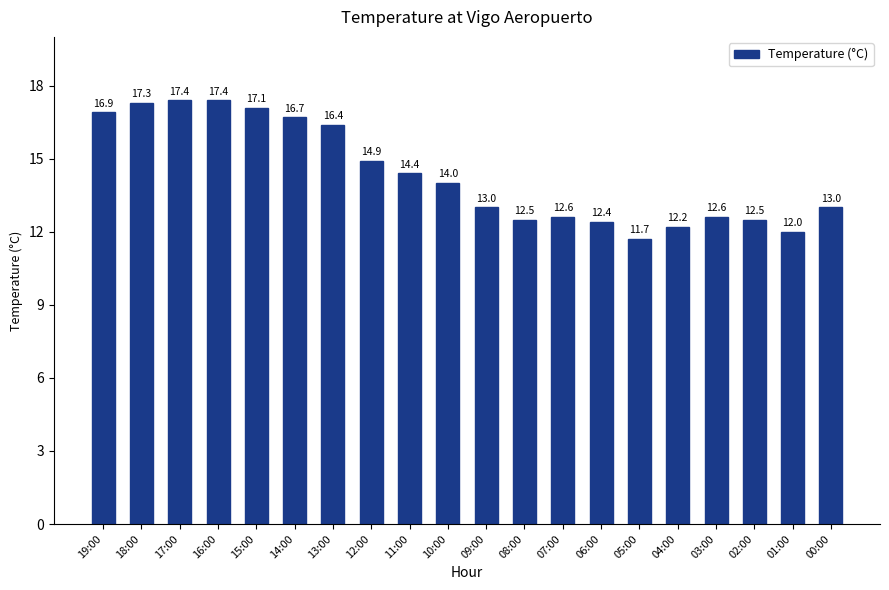

Which category has the lowest value across all series?

05:00